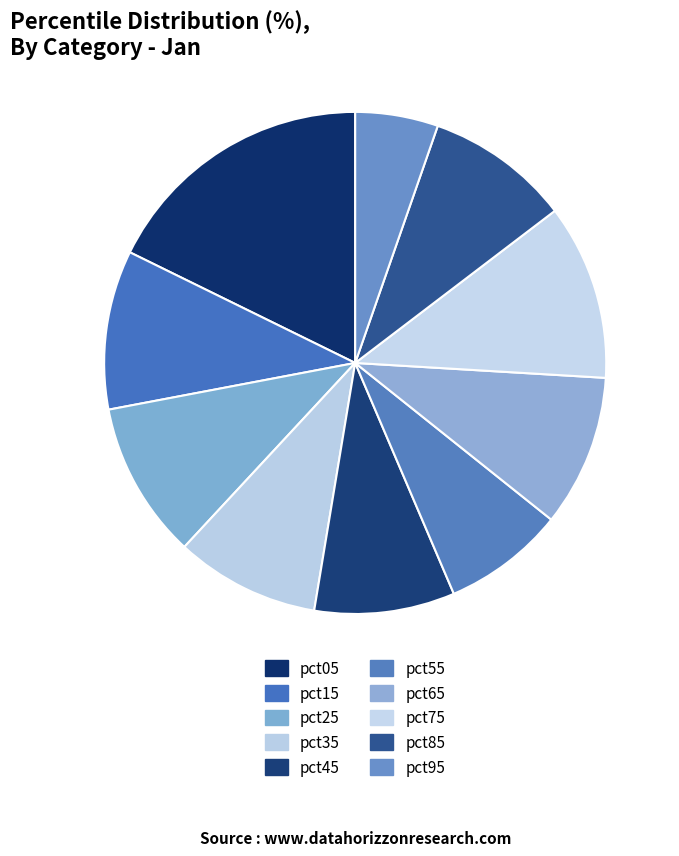

How many slices are in this pie chart?

10